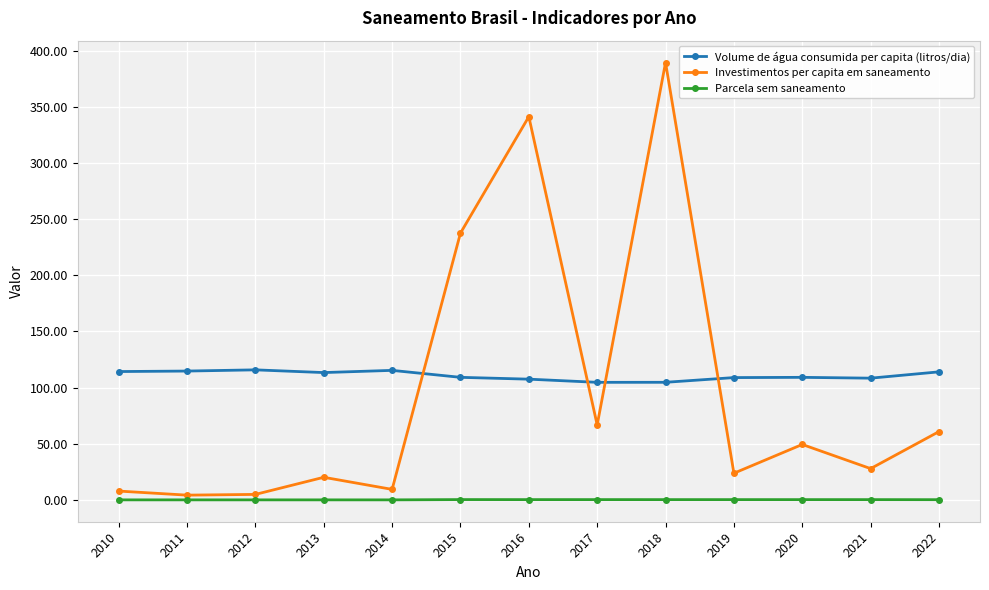

Where does the Volume de água consumida per capita (litros/dia) series first go above 109?

2010